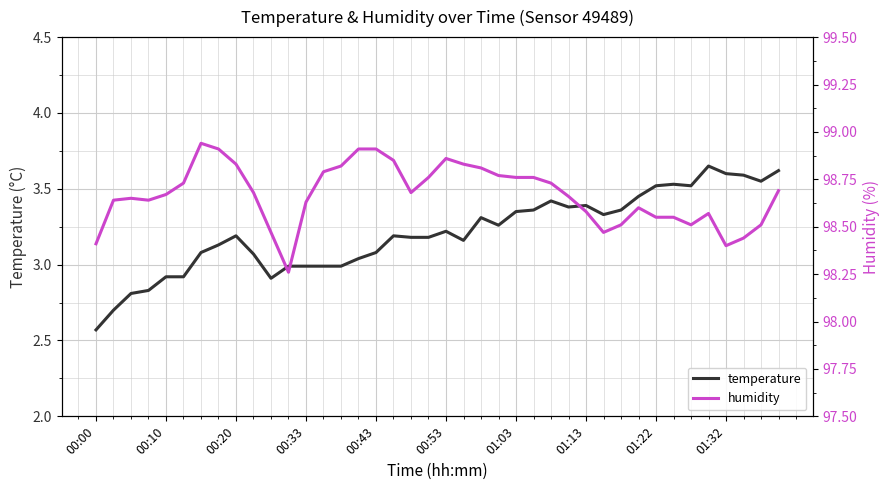

What is the value of the temperature point at the 27th from the left?

3.4